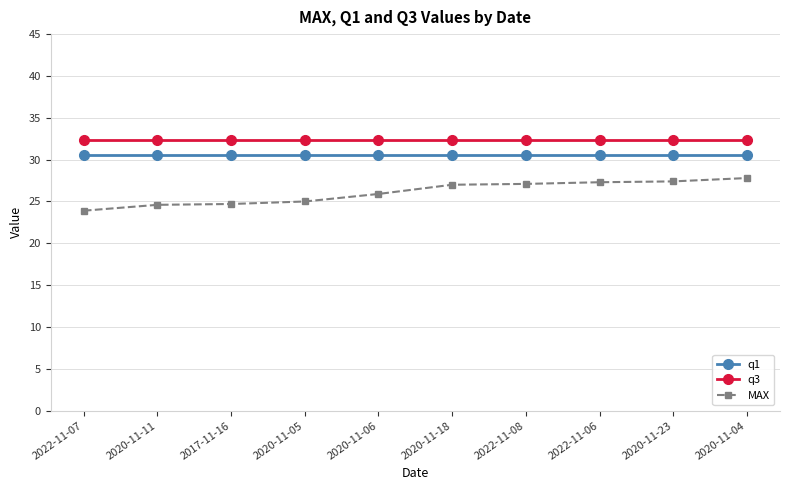

Which category has the highest value in the MAX series?

2020-11-04